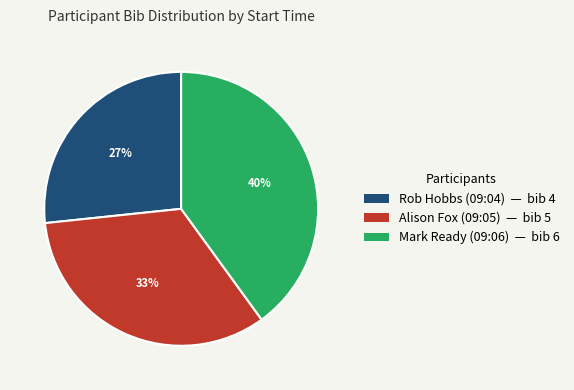

To the nearest percent, what percentage of the pie is Alison Fox (09:05)?

33%